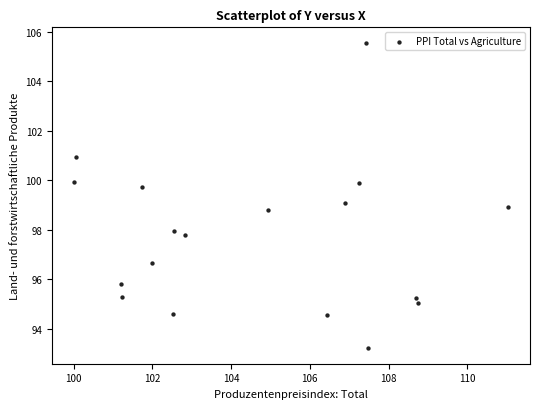

What is the range of Y values (max minus min)?

12.4